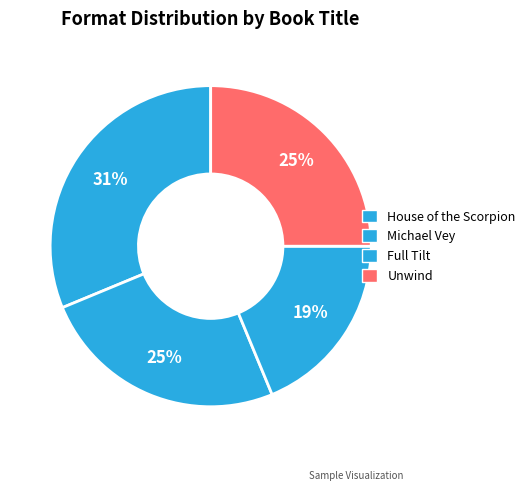

To the nearest percent, what is the combined percentage of Michael Vey and Full Tilt?

44%